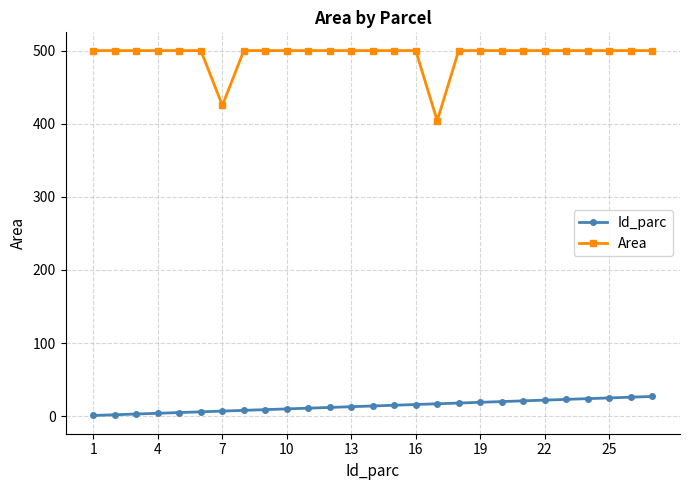

What is the difference between the maximum and minimum values in the Area series?

96